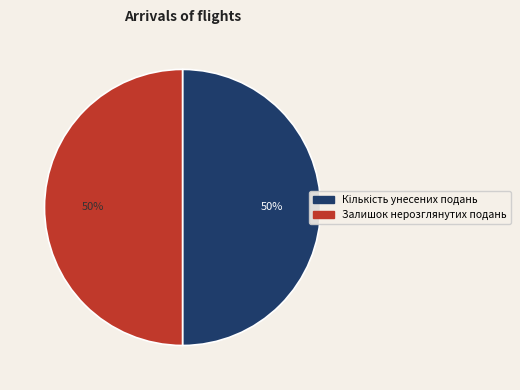

How many segments does this pie chart have?

2